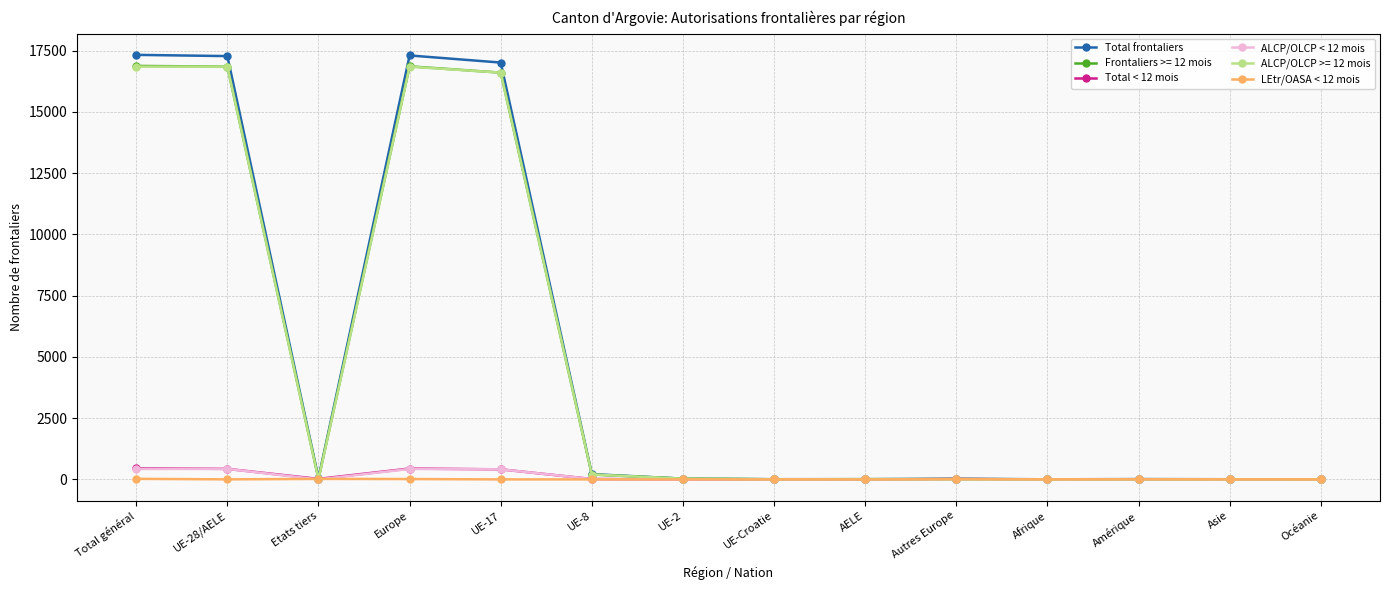

Which series has the widest spread of values?

Total frontaliers